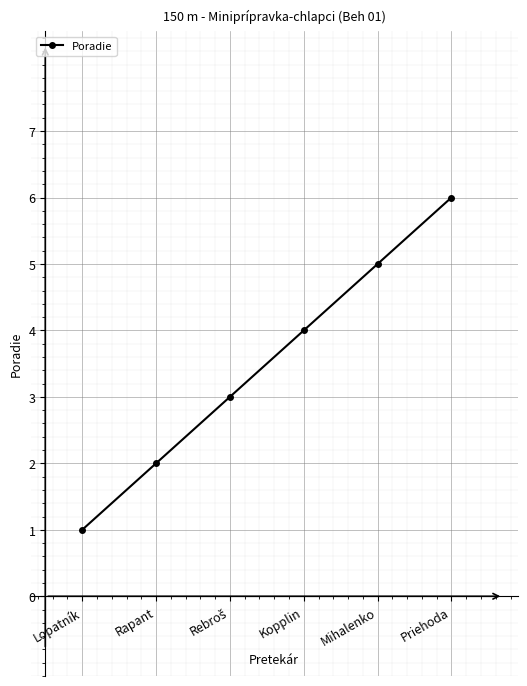

How many values are between 2 and 5?

4